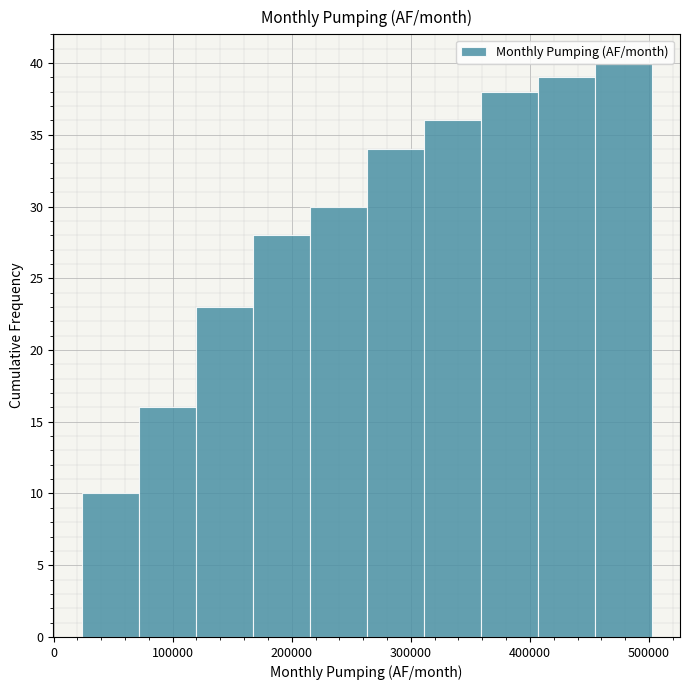

Reading left to right, transcribe this chart: for each bar, give the range it covers on the x-axis and its height. Neither the bar edges nor the heights are printed on the chart, so give them approximately, as read against the axes.

20000 to 70000: 10
70000 to 120000: 16
120000 to 170000: 23
170000 to 220000: 28
220000 to 260000: 30
260000 to 310000: 34
310000 to 360000: 36
360000 to 410000: 38
410000 to 450000: 39
450000 to 500000: 40